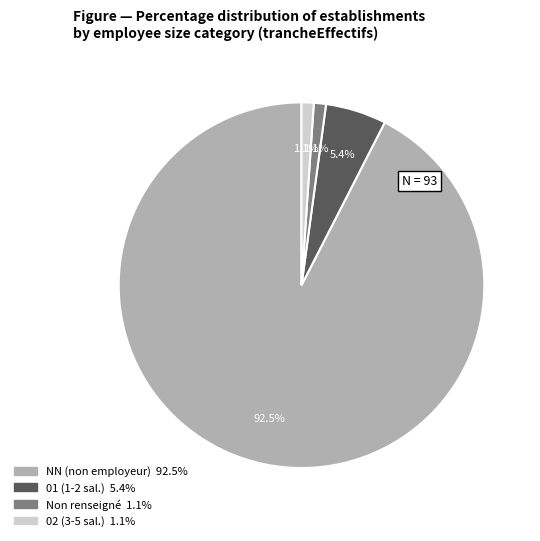

Does any single category account for the majority?

Yes